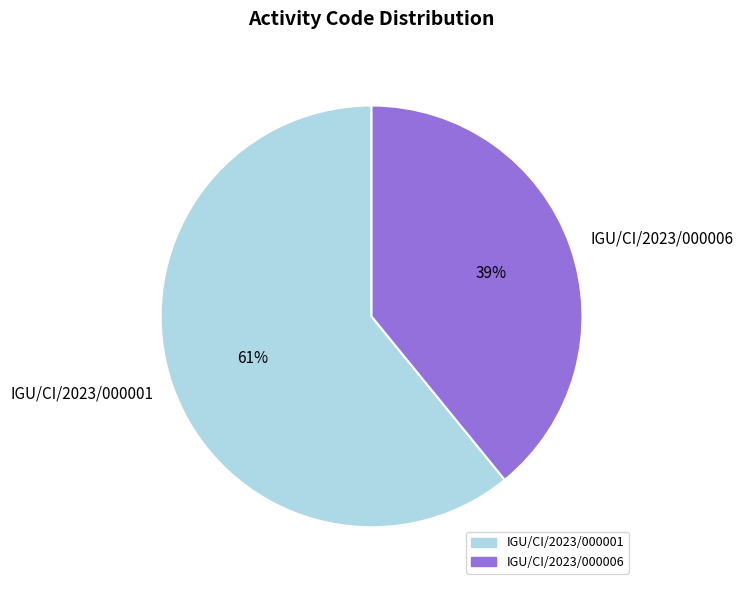

True or false: IGU/CI/2023/000006 accounts for 52% of the total.

False